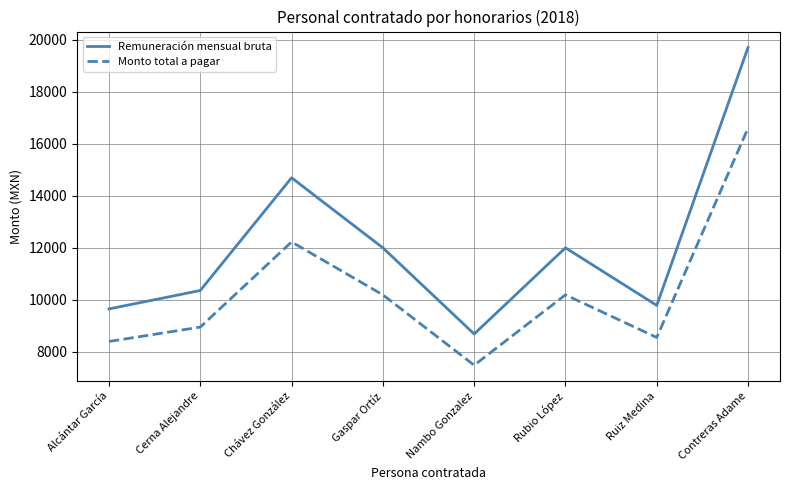

The Monto total a pagar series shows 5147.3 at Rubio López. True or false?

False